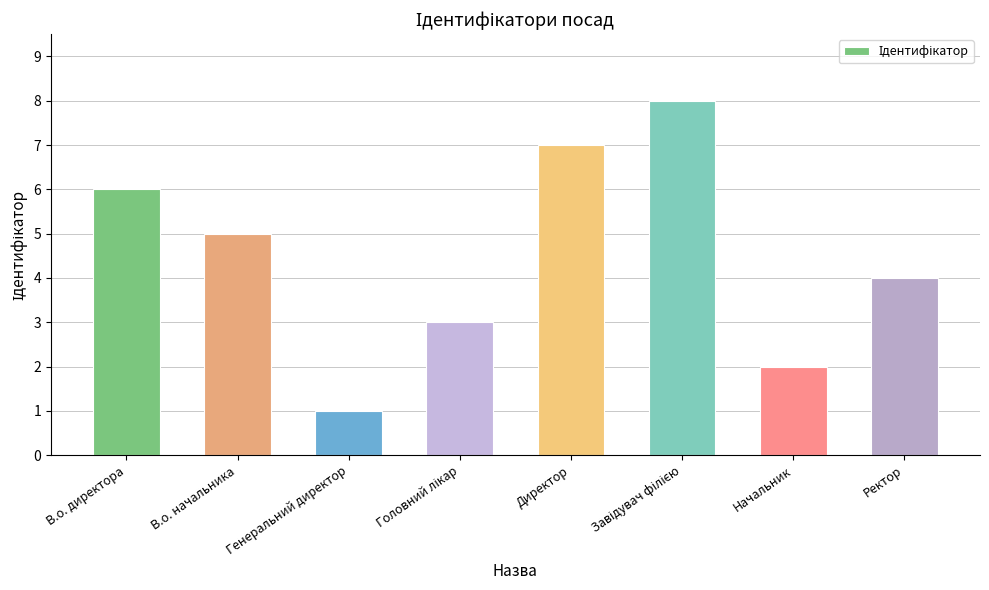

Approximately how many times larger is the value at Начальник compared to Ректор?

0.5